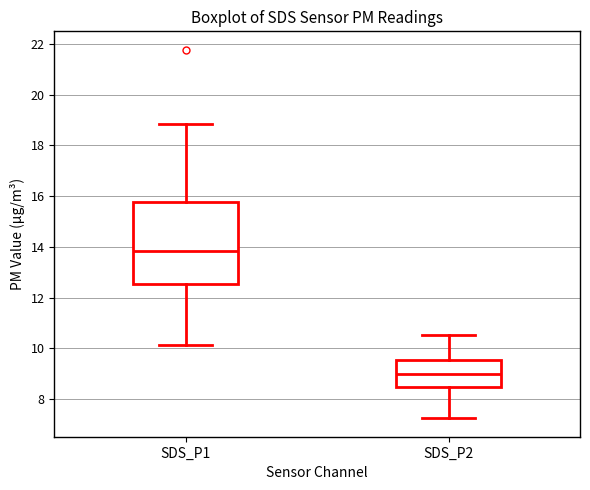

Which box has the lowest median line?

SDS_P2